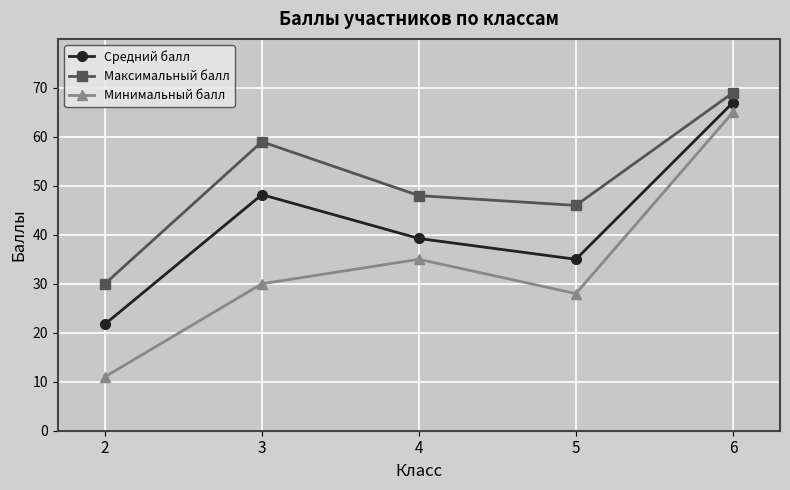

What is the average value of the Минимальный балл series?

33.8